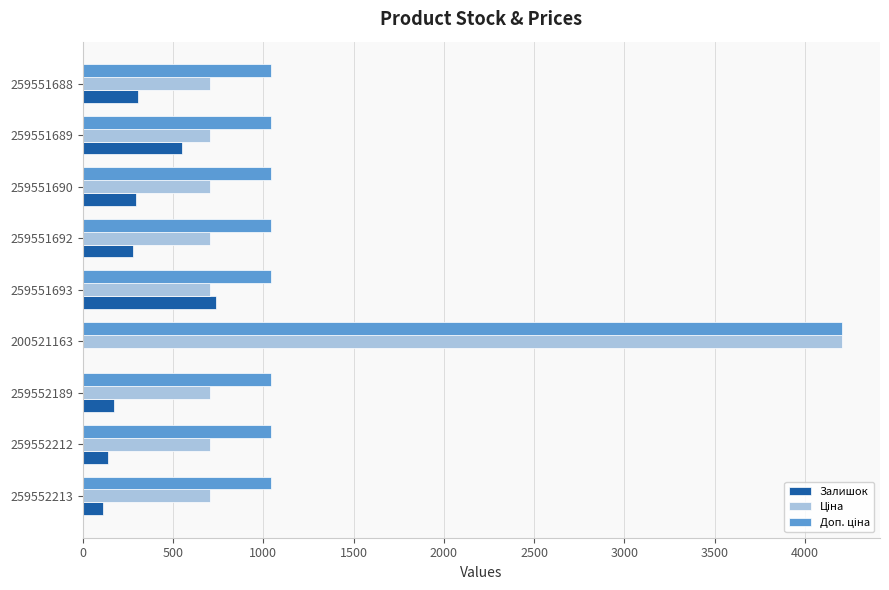

True or false: Залишок has a value of 305.0 at 259551688.

True